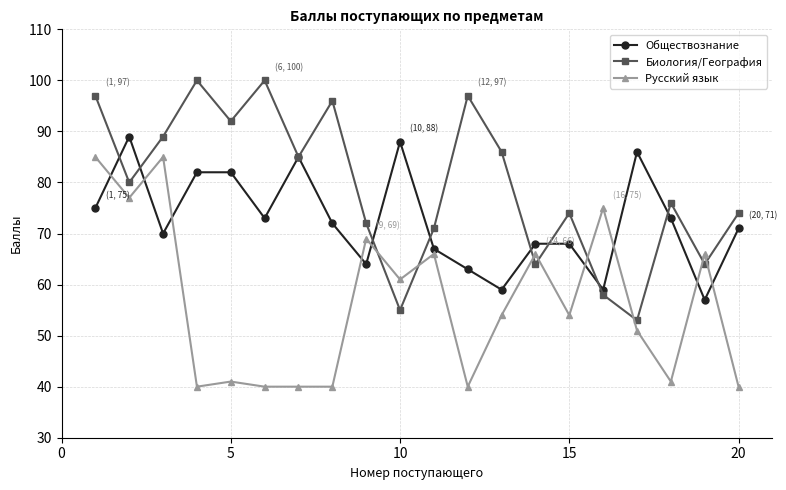

What is the highest value of the Биология/География series?

100